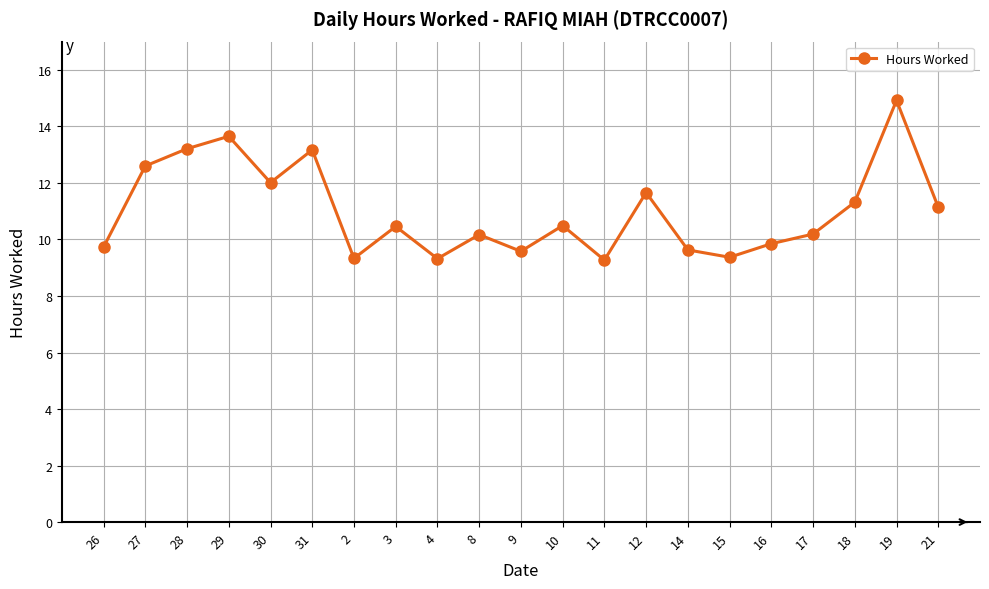

Approximately how many times larger is the value at 30 compared to 31?

0.9